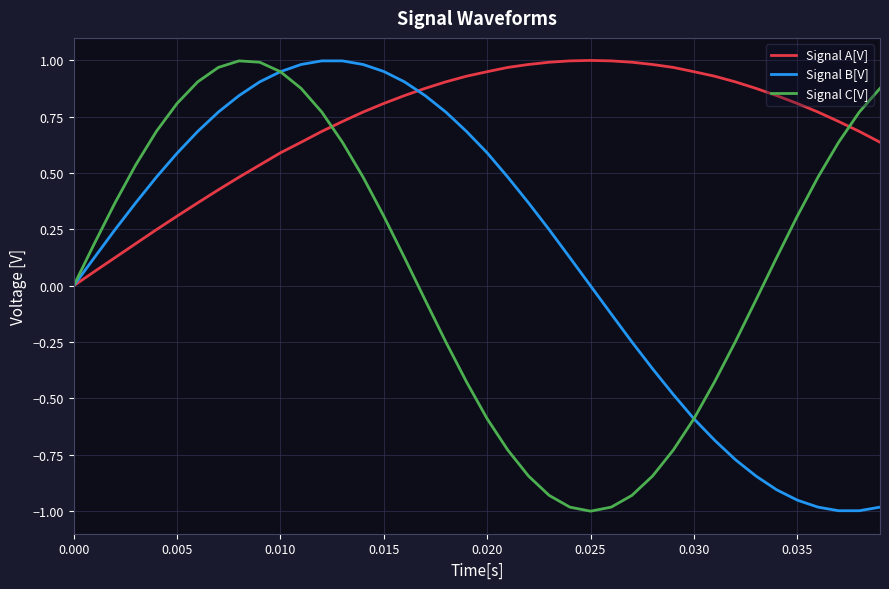

The value of Signal C[V] at 0.020 is -0.3. True or false?

False